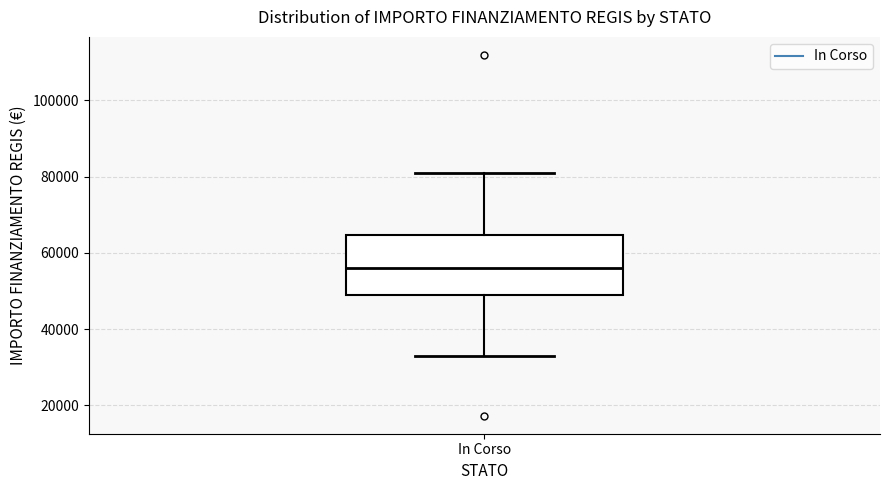

Read this box plot against the y-axis: the position of the median line, the range covered by the box, and the ends of both whiskers. The values are not printed on the chart, so give them approximately, as read against the axis.

median 56000, box 50000 to 64000, whiskers 32000 to 80000